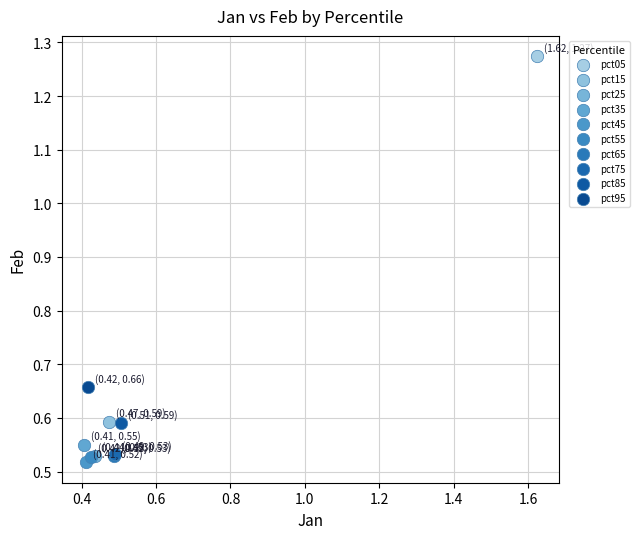

What are all the series names shown in the legend?

pct05, pct15, pct25, pct35, pct45, pct55, pct65, pct75, pct85, pct95